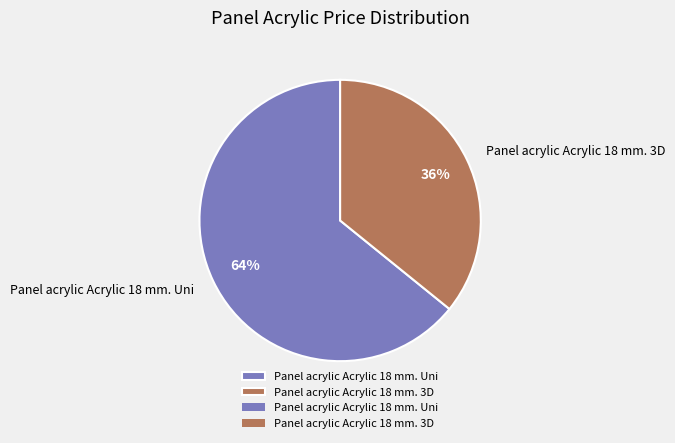

How many slices are in this pie chart?

2